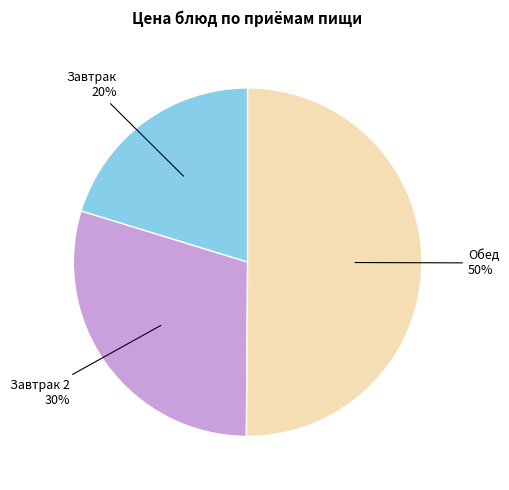

To the nearest percent, what is the average slice percentage?

33%